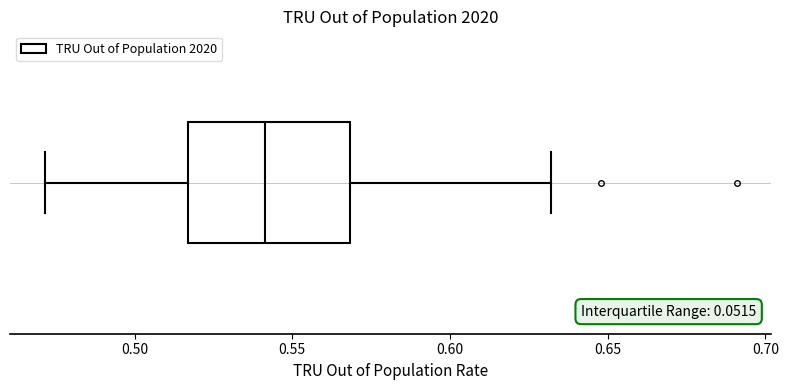

Read this box plot against the x-axis: the position of the median line, the range covered by the box, and the ends of both whiskers. The values are not printed on the chart, so give them approximately, as read against the axis.

median 0.540, box 0.515 to 0.570, whiskers 0.470 to 0.630